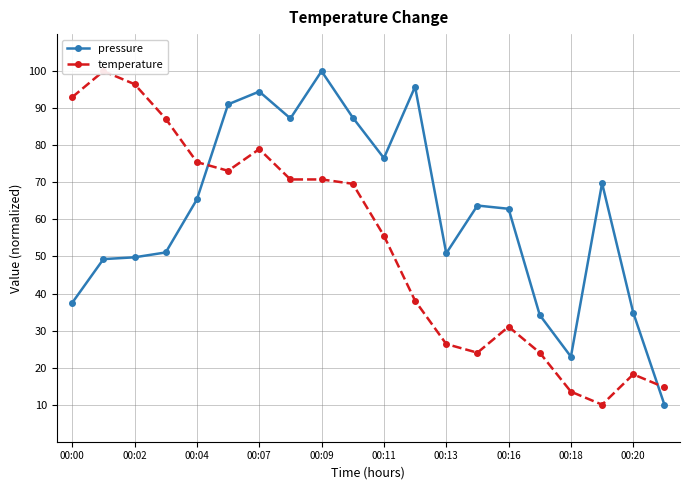

The value of pressure at 00:16 is 31.1. True or false?

False